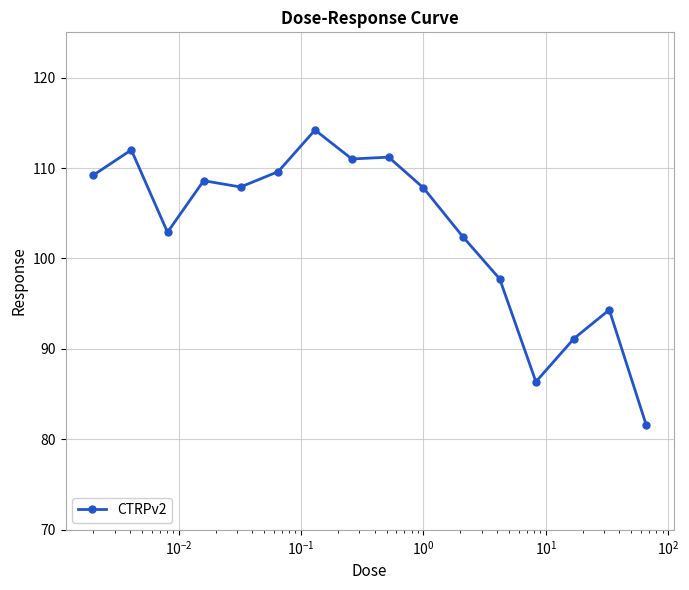

What is the average value?

103.0